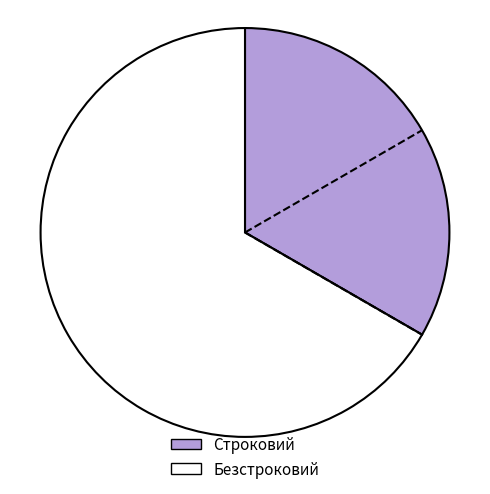

Rank the categories by value from highest to lowest.

Безстроковий, Строковий